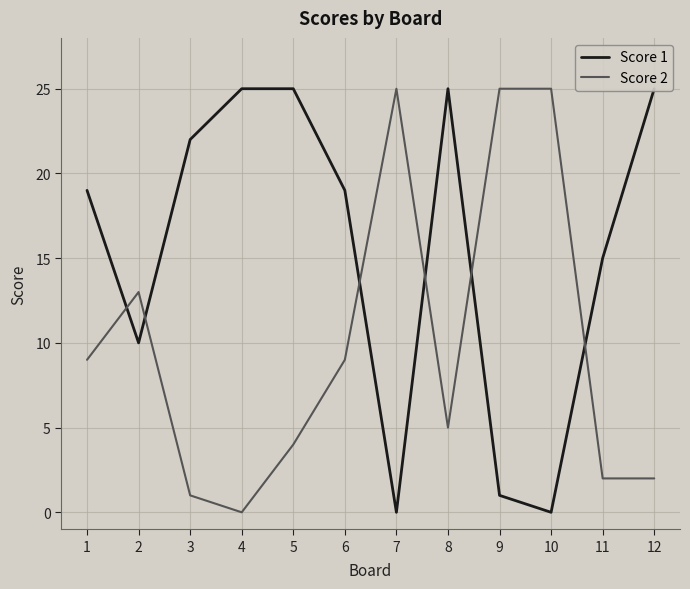

True or false: Score 1 has more than 2 points higher than both neighbors.

False